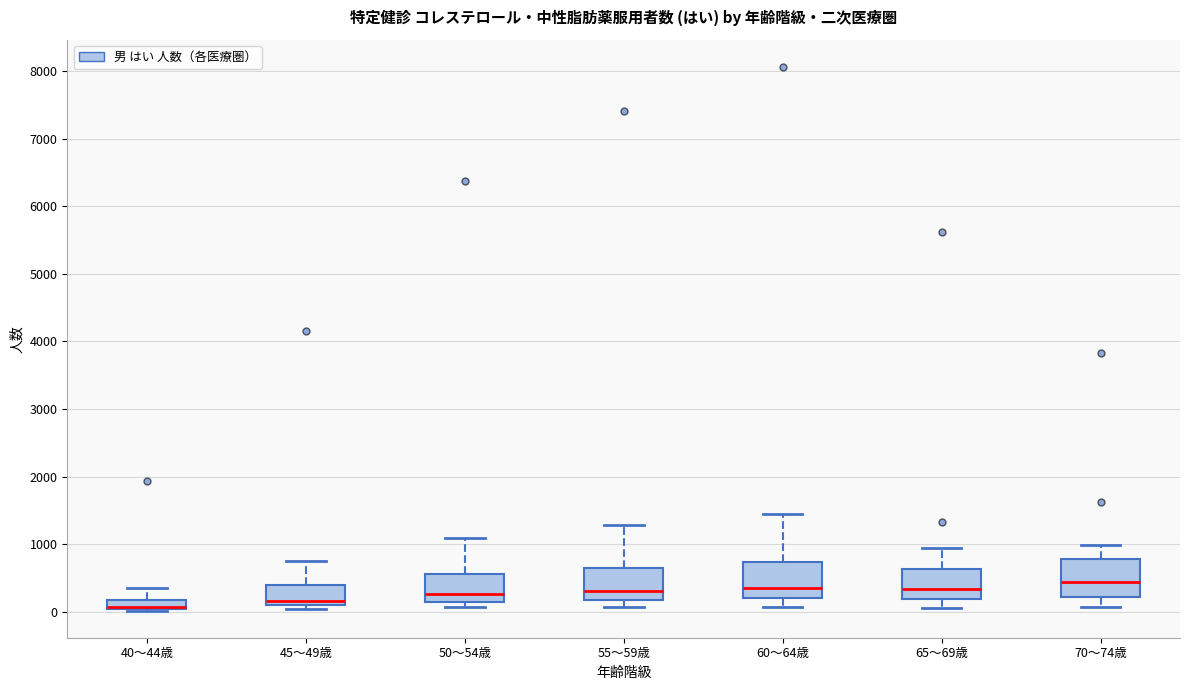

Where does the median line of the box for 45～49歳 sit on the y-axis? The values are not printed on the chart, so give them approximately, as read against the axis.

200